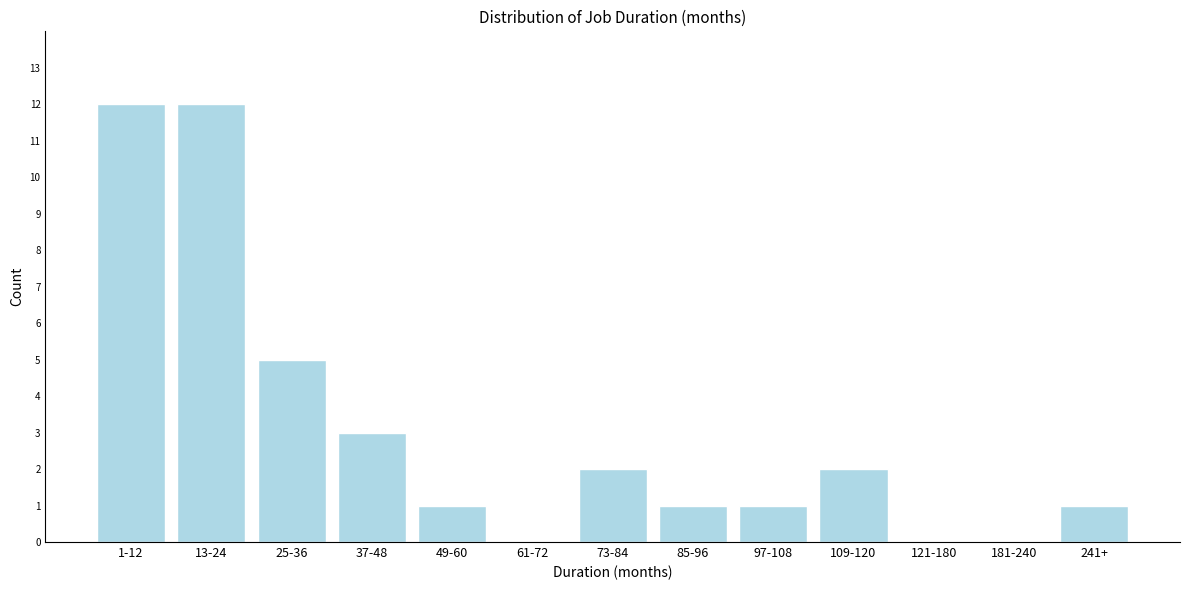

Reading left to right, transcribe all the data shown in this chart.

1-12=12	13-24=12	25-36=5	37-48=3	49-60=1	61-72=0	73-84=2	85-96=1	97-108=1	109-120=2	121-180=0	181-240=0	241+=1